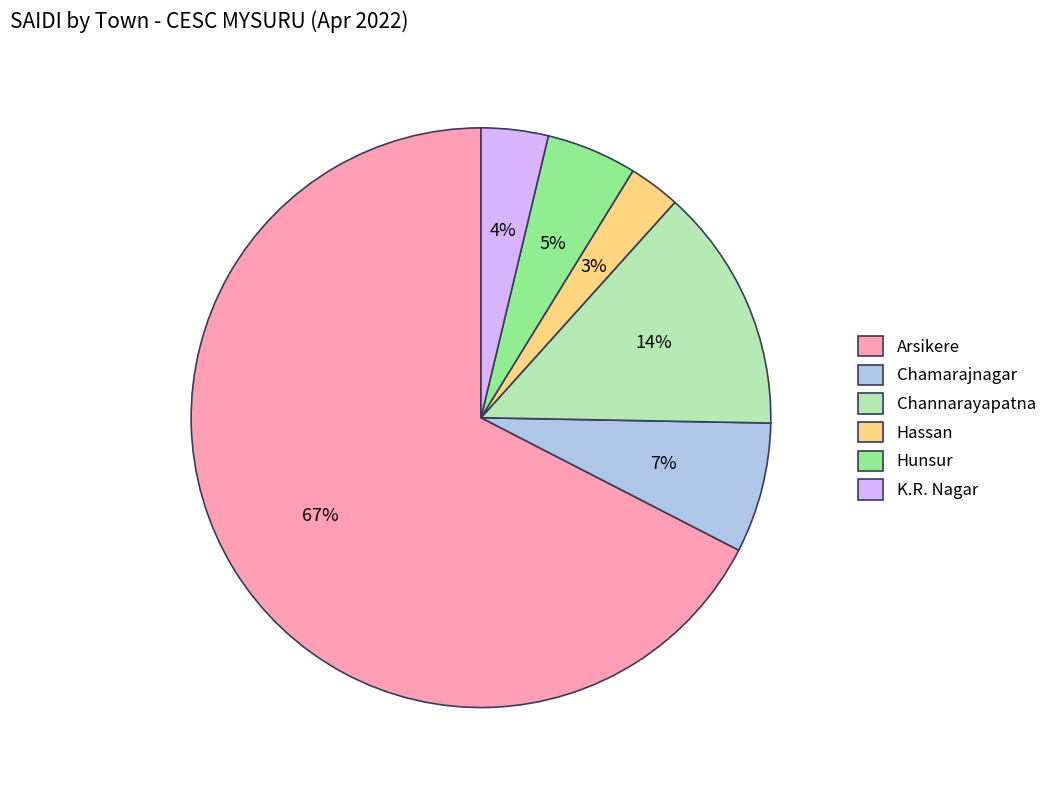

Between Arsikere and K.R. Nagar, which is larger?

Arsikere